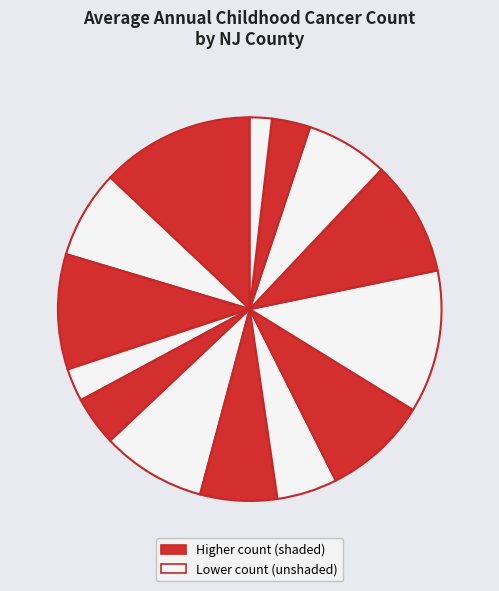

Which slice is the largest?

Bergen